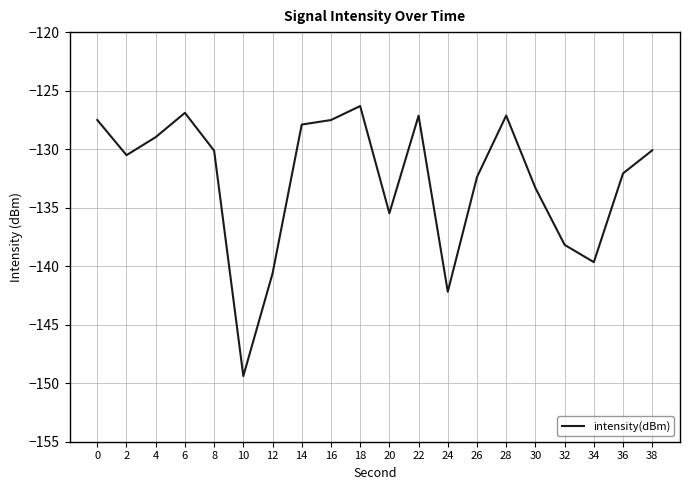

What is the difference between the values at 36 and 4?

3.1